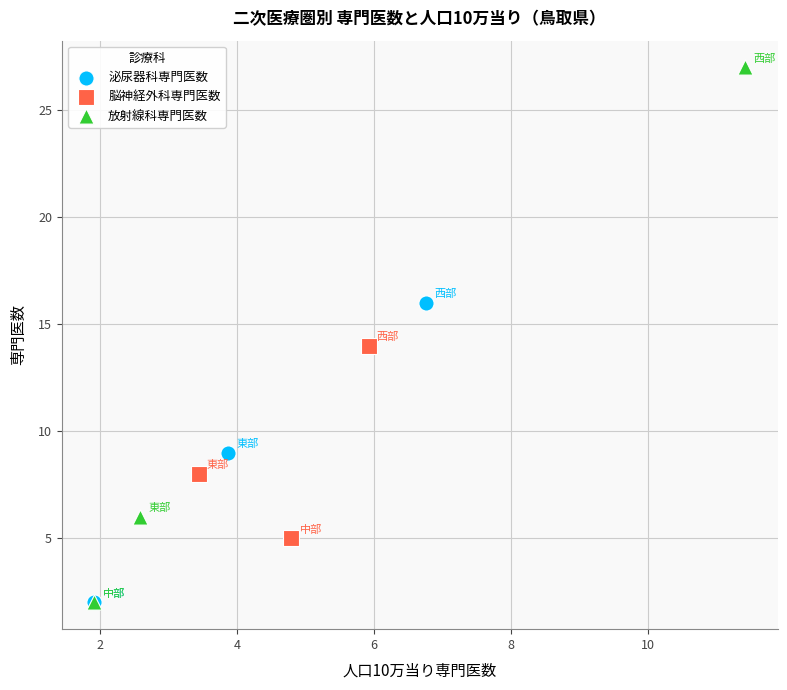

Which series contains the highest Y value?

放射線科専門医数